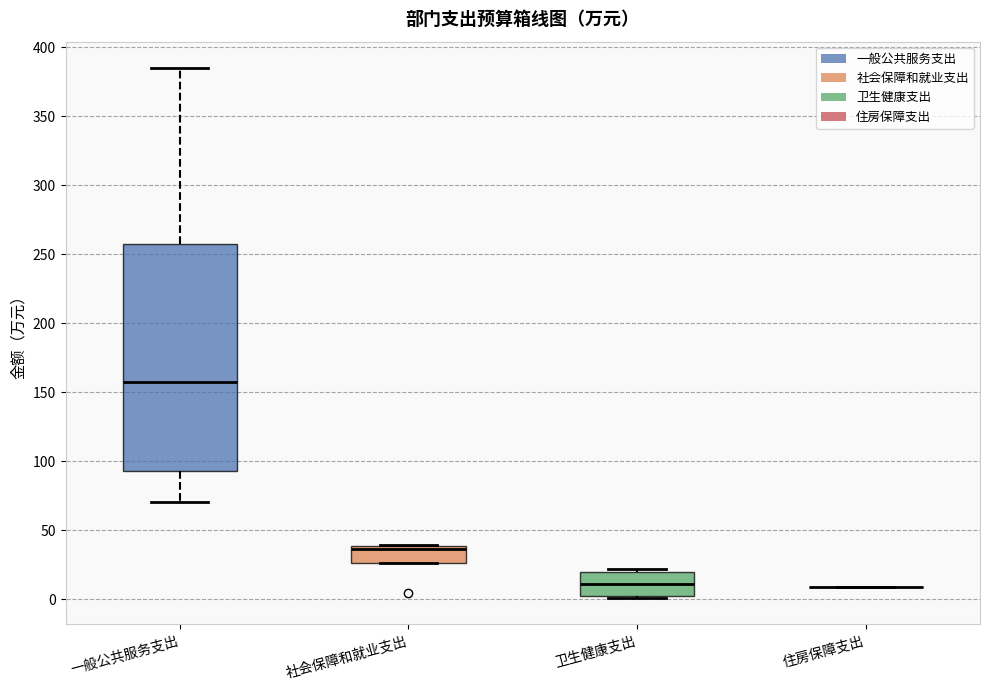

Comparing the boxes themselves (not the whiskers), which one is the tallest?

一般公共服务支出